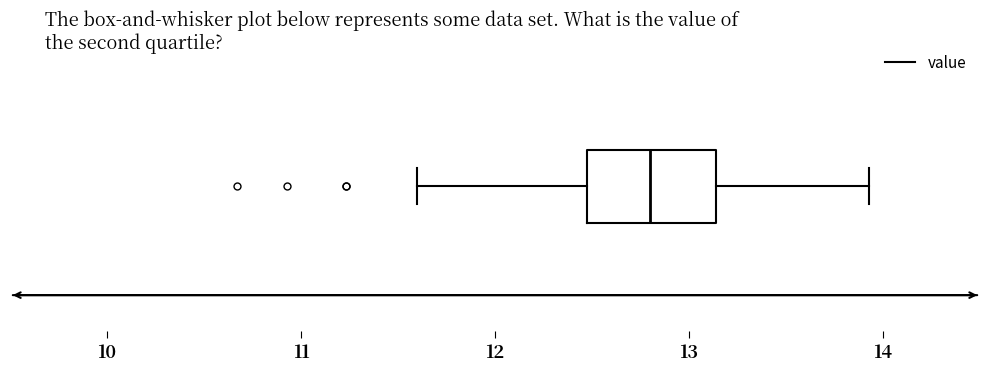

Where is the left edge of the box on the x-axis? The values are not printed on the chart, so give them approximately, as read against the axis.

12.5